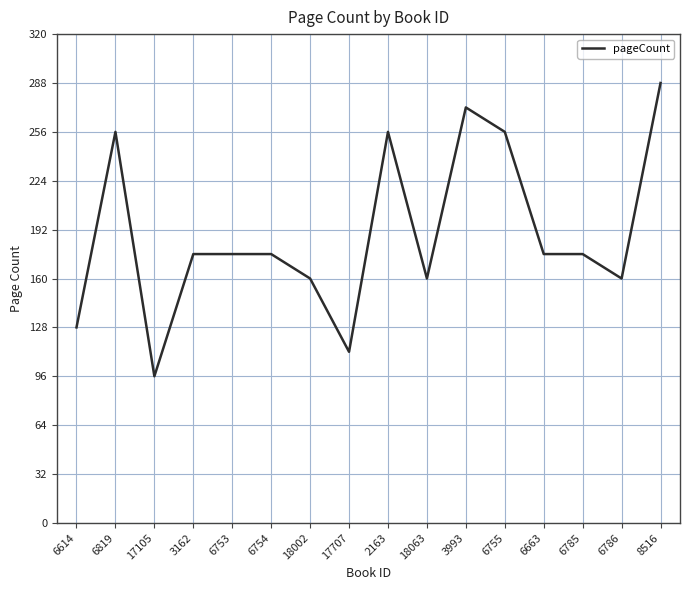

Which has a higher value, 6754 or 2163?

2163